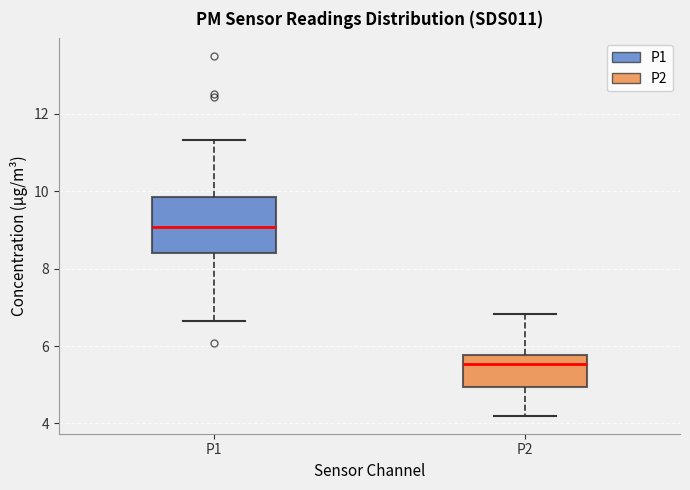

Reading left to right, transcribe this box plot: for each box, give where its median line is, the range the box spans, and where its two whiskers end, as read against the y-axis. The values are not printed on the chart, so give them approximately, as read against the axis.

P1: median 9.0, box 8.4 to 9.8, whiskers 6.6 to 11.4
P2: median 5.6, box 5.0 to 5.8, whiskers 4.2 to 6.8